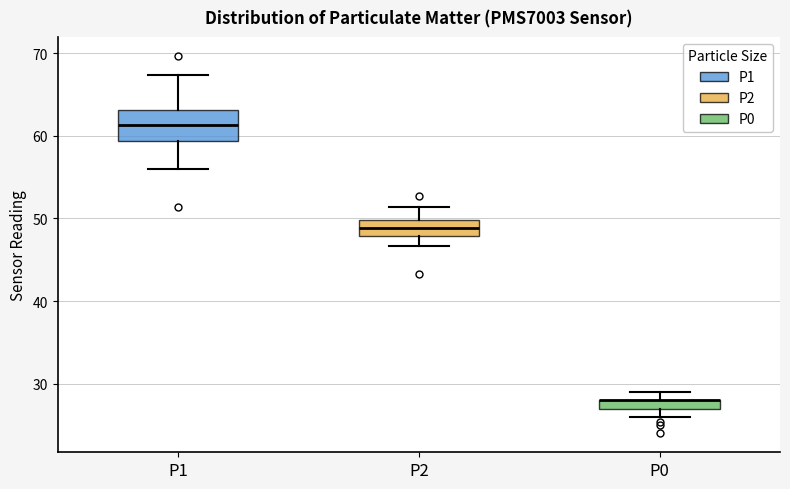

Comparing the boxes themselves (not the whiskers), which one is the tallest?

P1